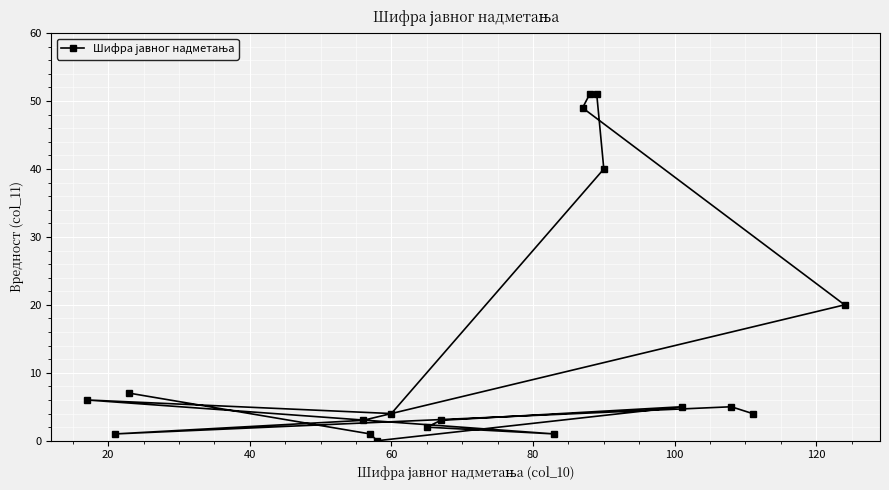

How many lines are shown in the chart?

1